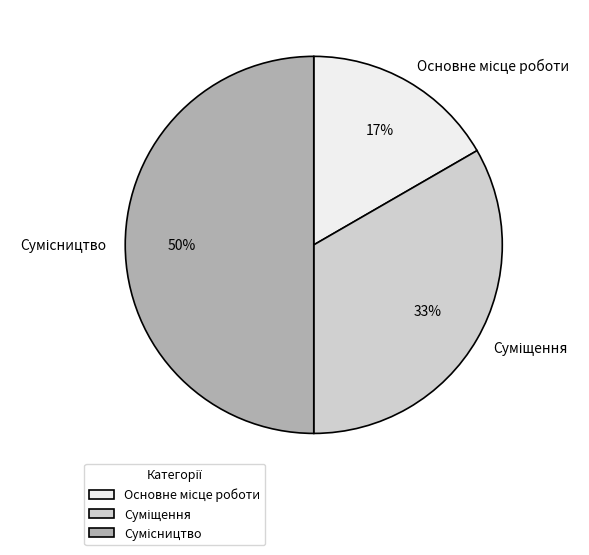

To the nearest percent, what is the average slice percentage?

33%